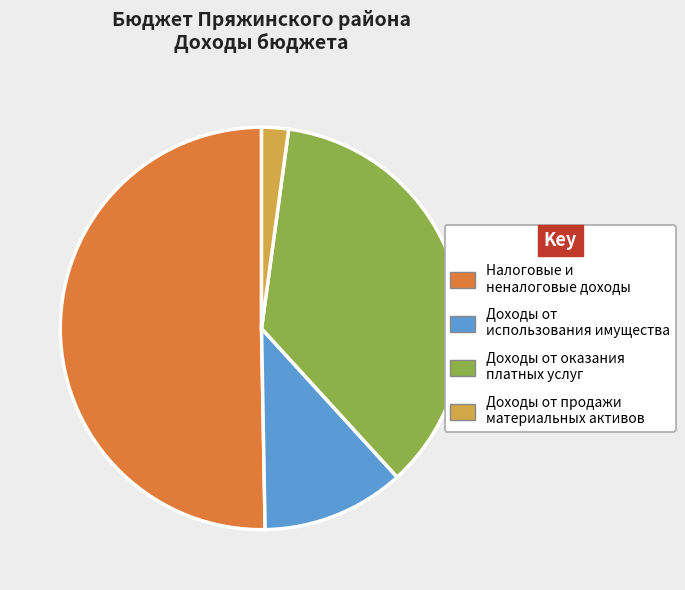

Count the number of slices in the pie.

4